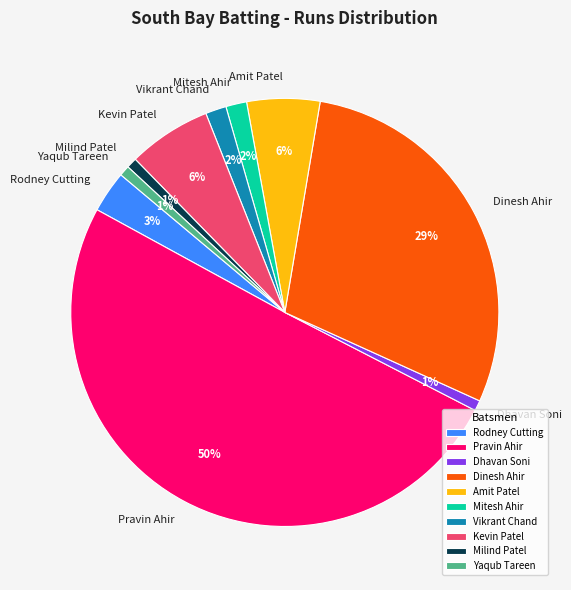

What percentage is the Yaqub Tareen slice, to the nearest percent?

1%